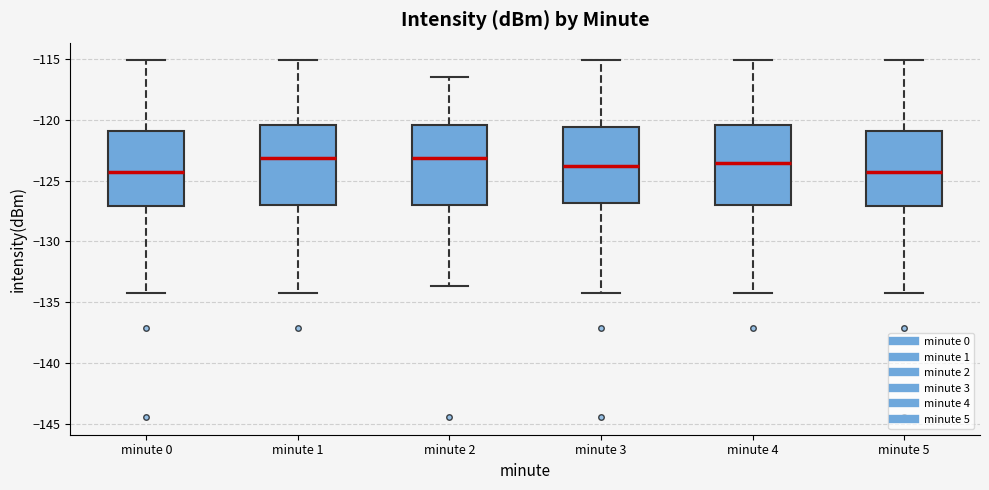

Where is the upper edge of the box for minute 2 on the y-axis? The values are not printed on the chart, so give them approximately, as read against the axis.

-120.5